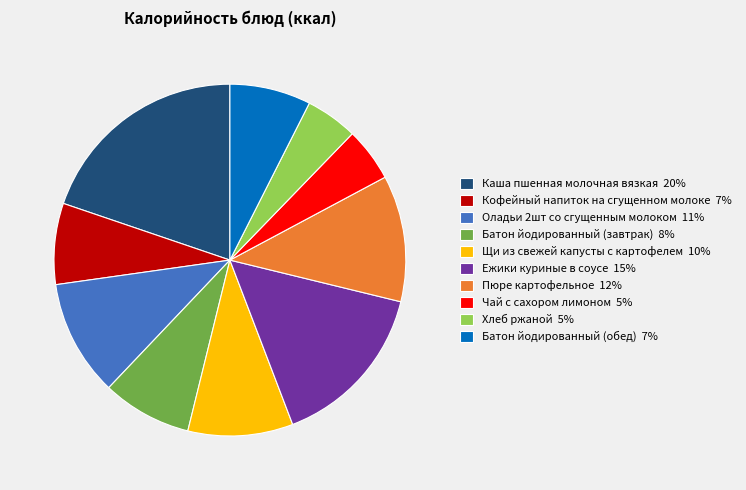

Is it true that Каша пшенная молочная вязкая is 20% of the pie?

True